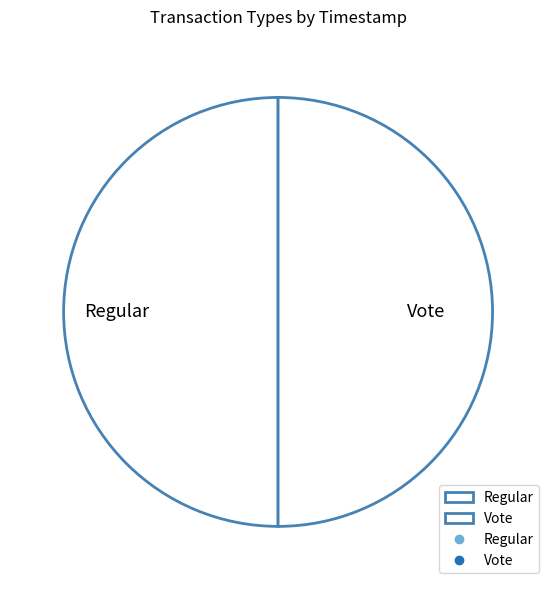

What is the ratio of the value at Vote to the value at Regular?

1.0